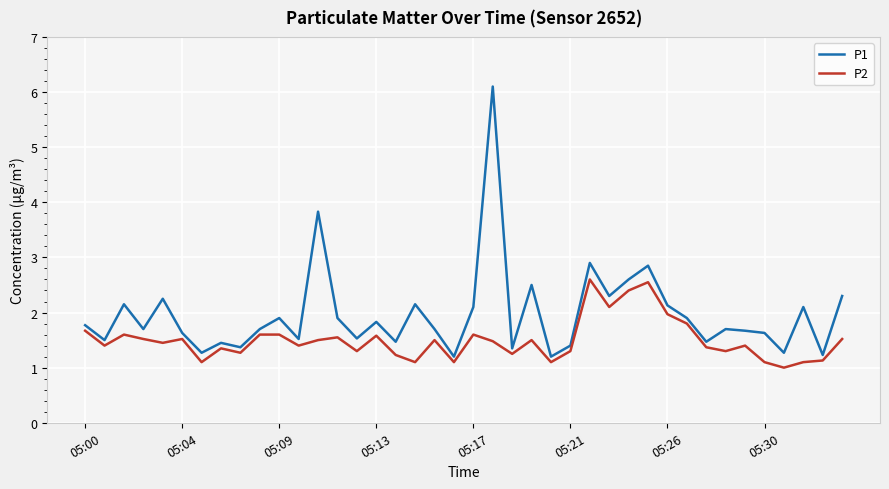

Which series has the largest total across all categories?

P1